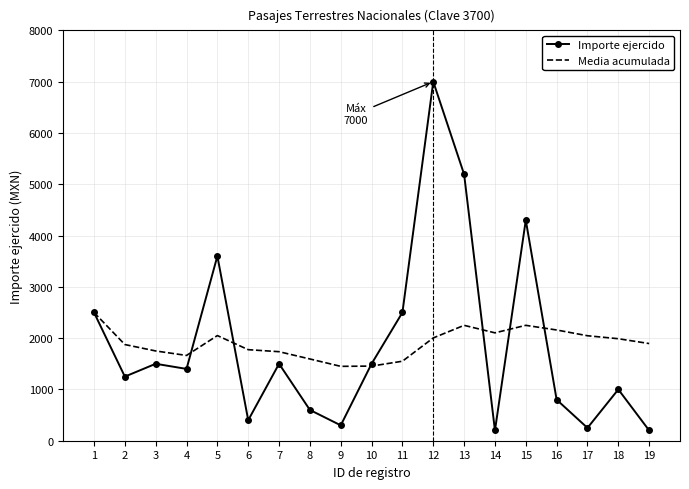

Rank the series by their maximum value, from highest to lowest.

Importe ejercido, Media acumulada